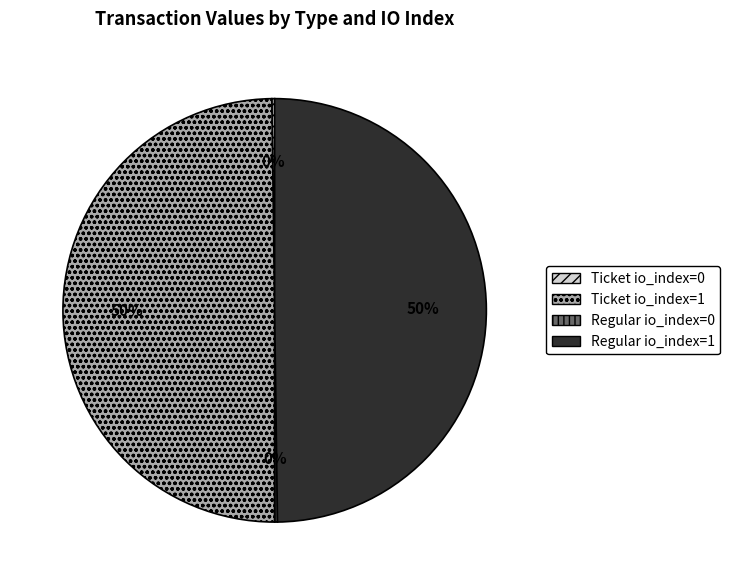

To the nearest percent, what portion does Ticket io_index=1 represent?

50%